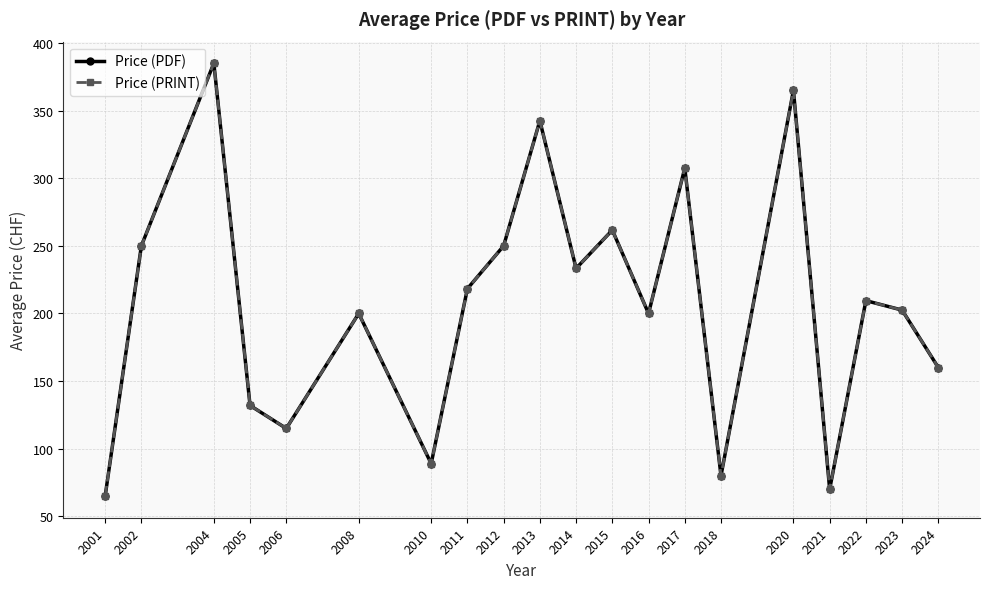

Is this an area chart (filled region under the line)?

No